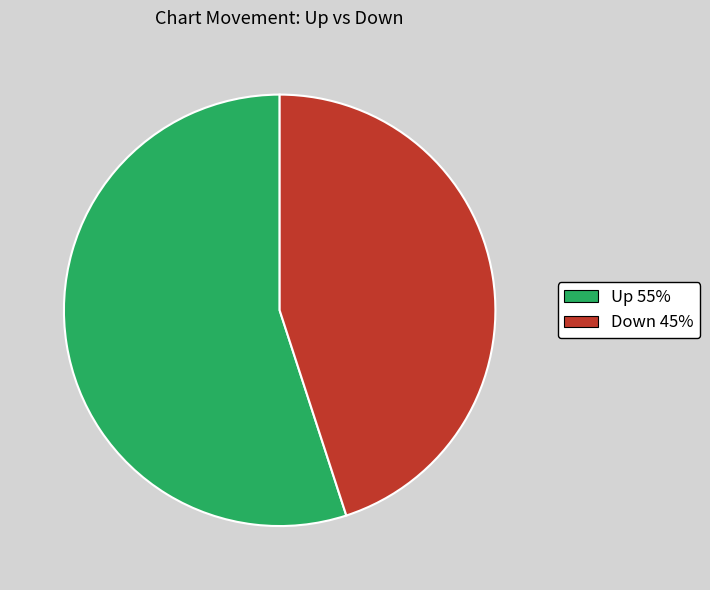

How many segments does this pie chart have?

2